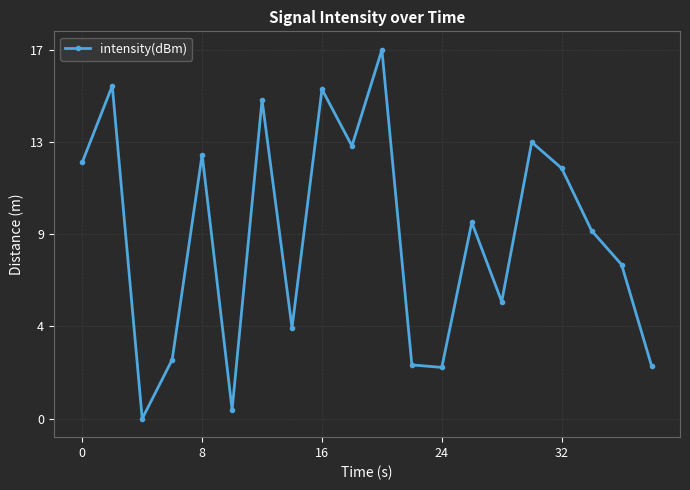

Is this an area chart (filled region under the line)?

No